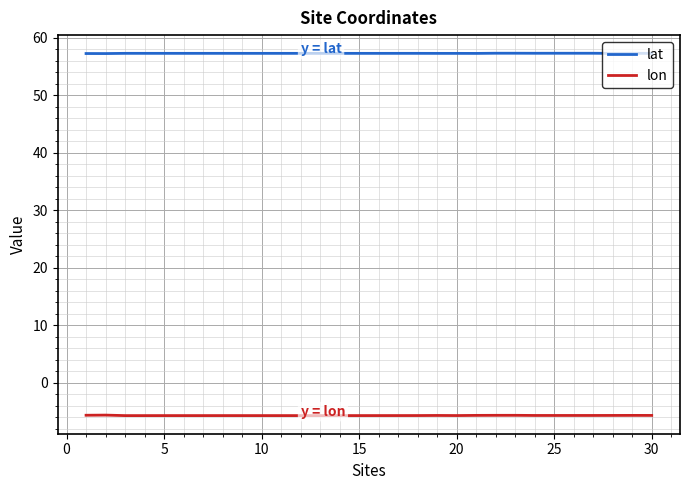

Rank the series by their maximum value, from highest to lowest.

lat, lon